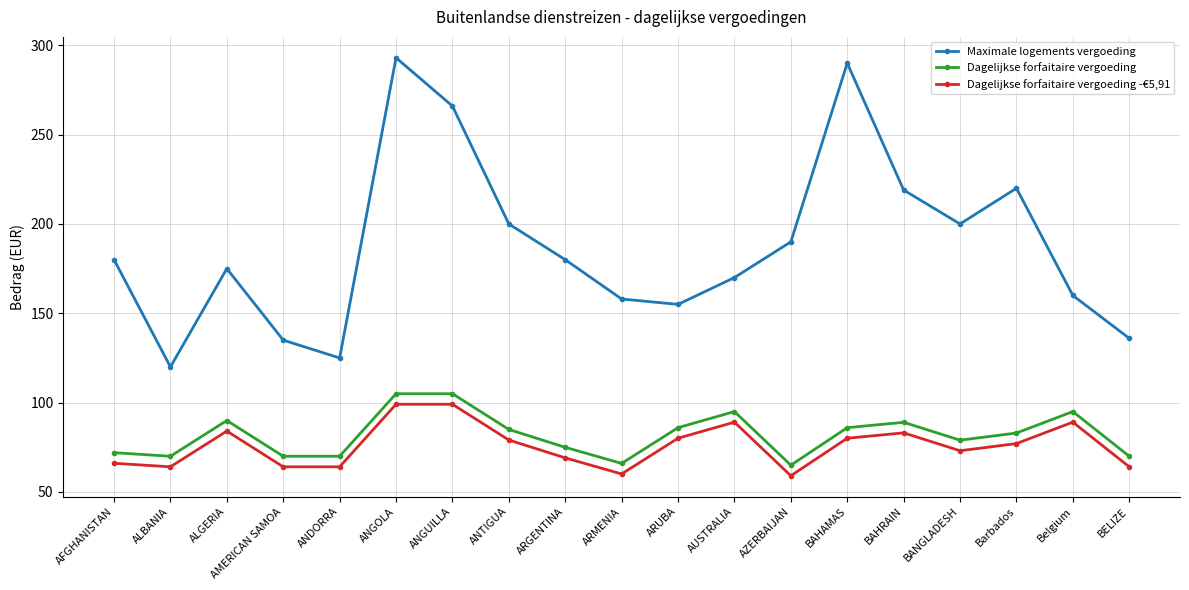

What is the approximate value of Maximale logements vergoeding at ARGENTINA?

180.0